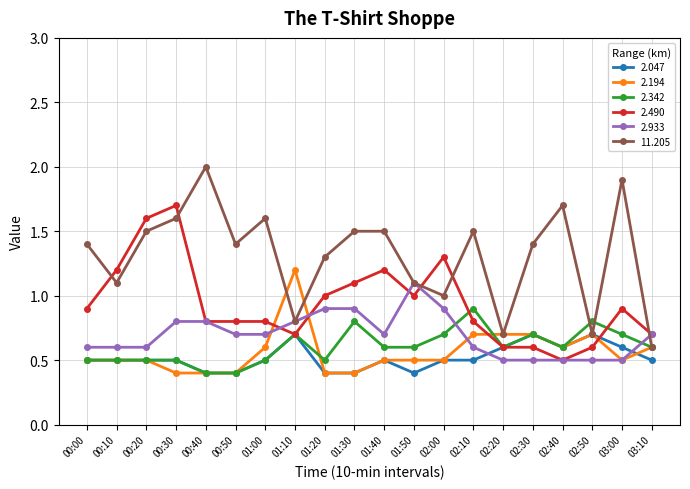

What is the sum of the 2.342 values at 01:00 and 02:20?

1.1